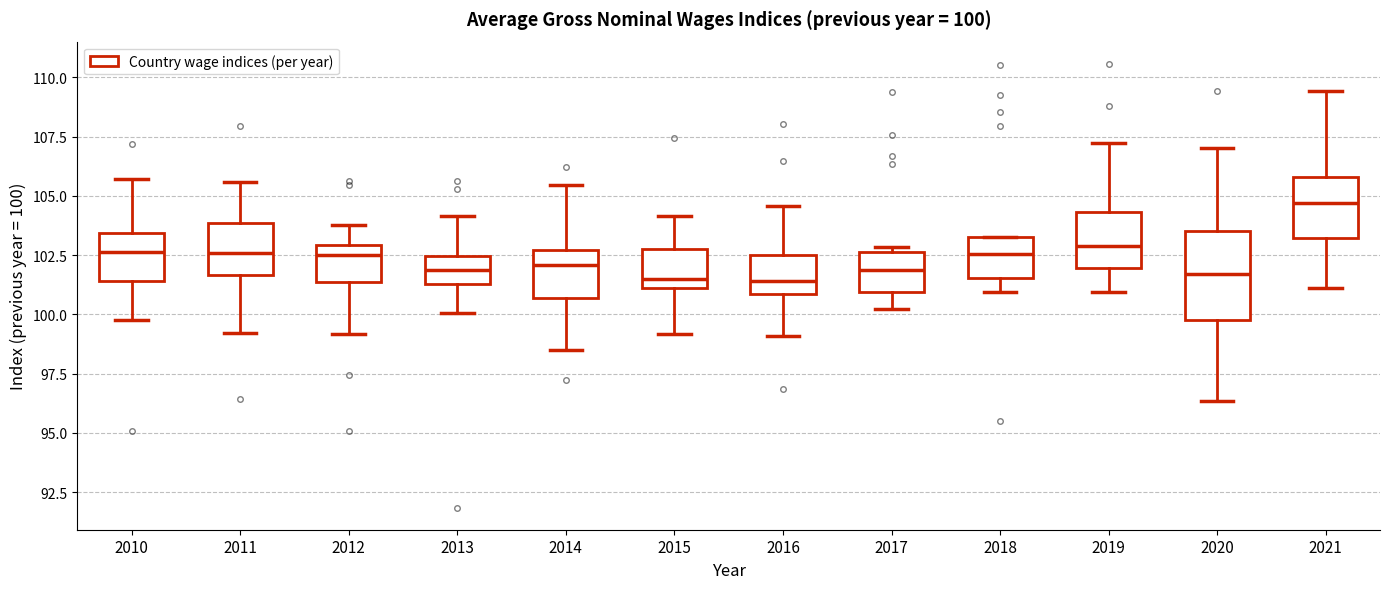

Which box is the tallest, from its lower edge to its upper edge?

2020